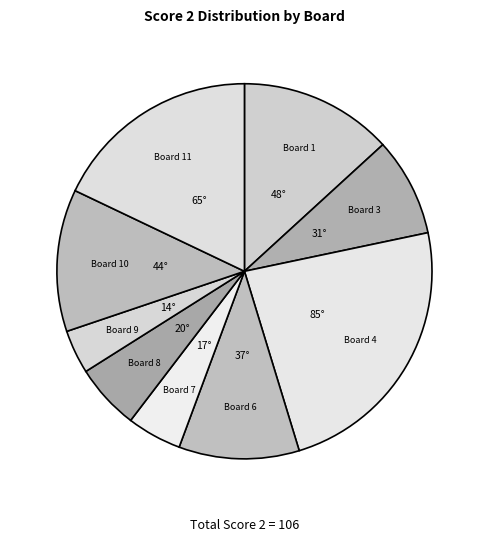

Is it true that Board 10 is 12% of the pie?

True